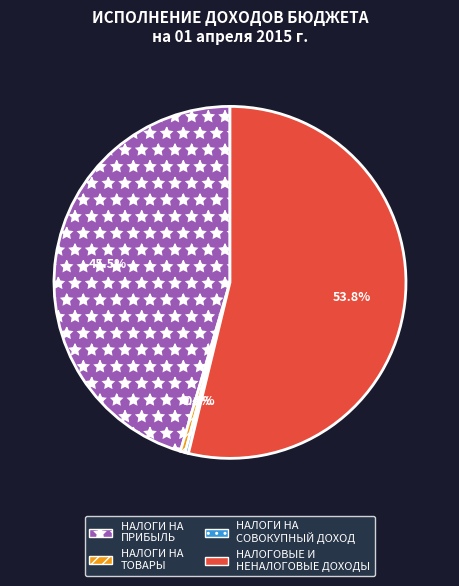

Which category has the biggest portion of the pie?

НАЛОГОВЫЕ И НЕНАЛОГОВЫЕ ДОХОДЫ